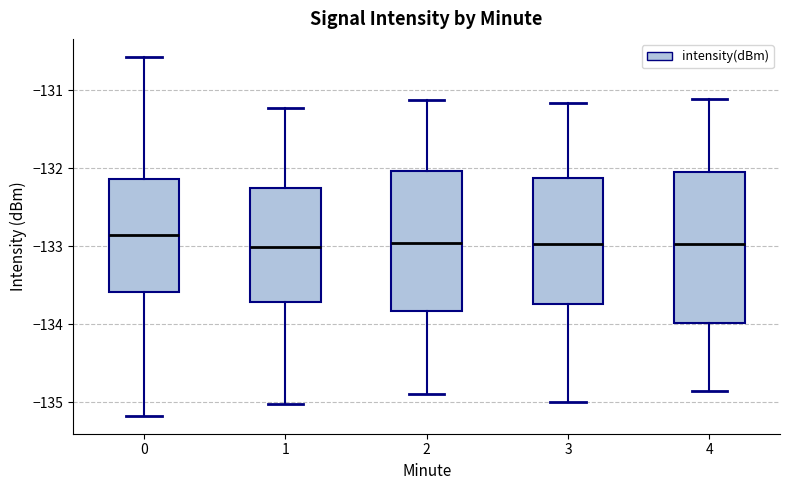

Where is the upper edge of the box at x = 2 on the y-axis? The values are not printed on the chart, so give them approximately, as read against the axis.

-132.0